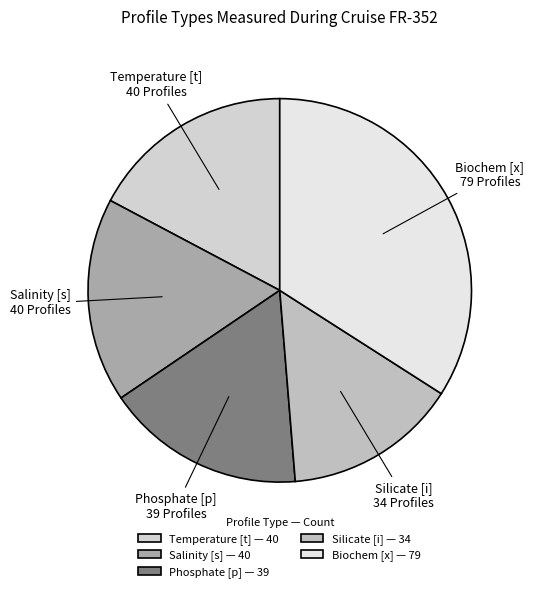

What is the total percentage of Salinity [s] and Silicate [i]?

31.9%